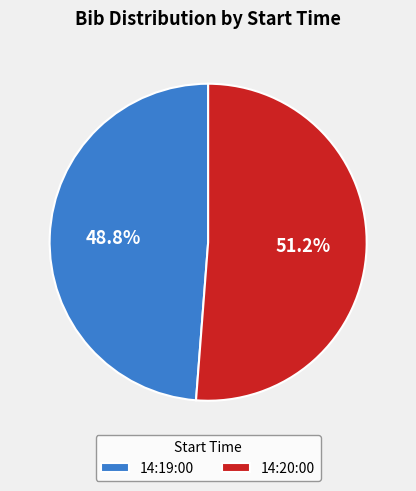

How many segments does this pie chart have?

2